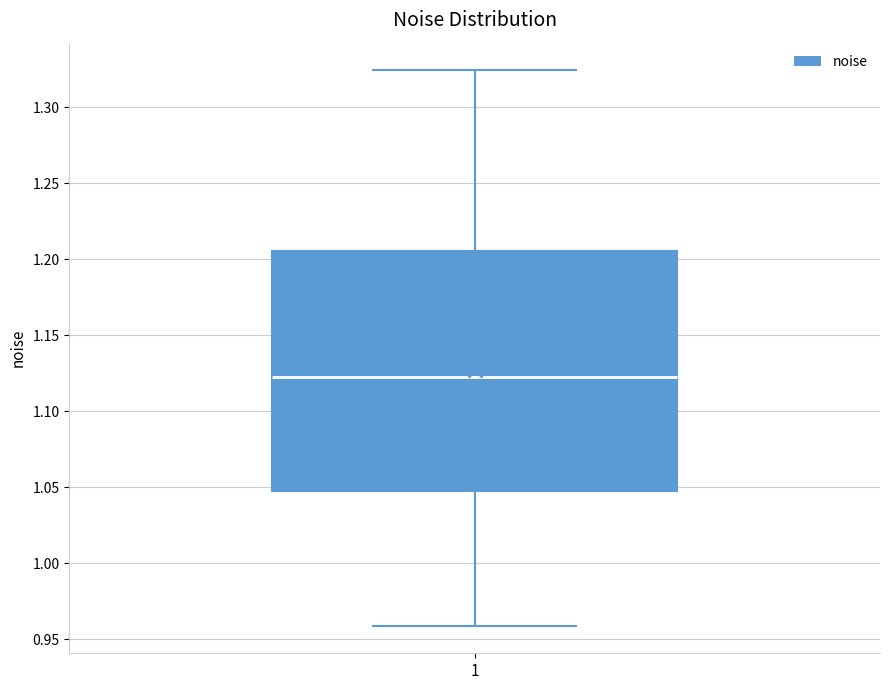

Transcribe this box plot: give where the median line is, the range the box spans, and where the two whiskers end, as read against the y-axis. The values are not printed on the chart, so give them approximately, as read against the axis.

median 1.125, box 1.045 to 1.205, whiskers 0.960 to 1.325